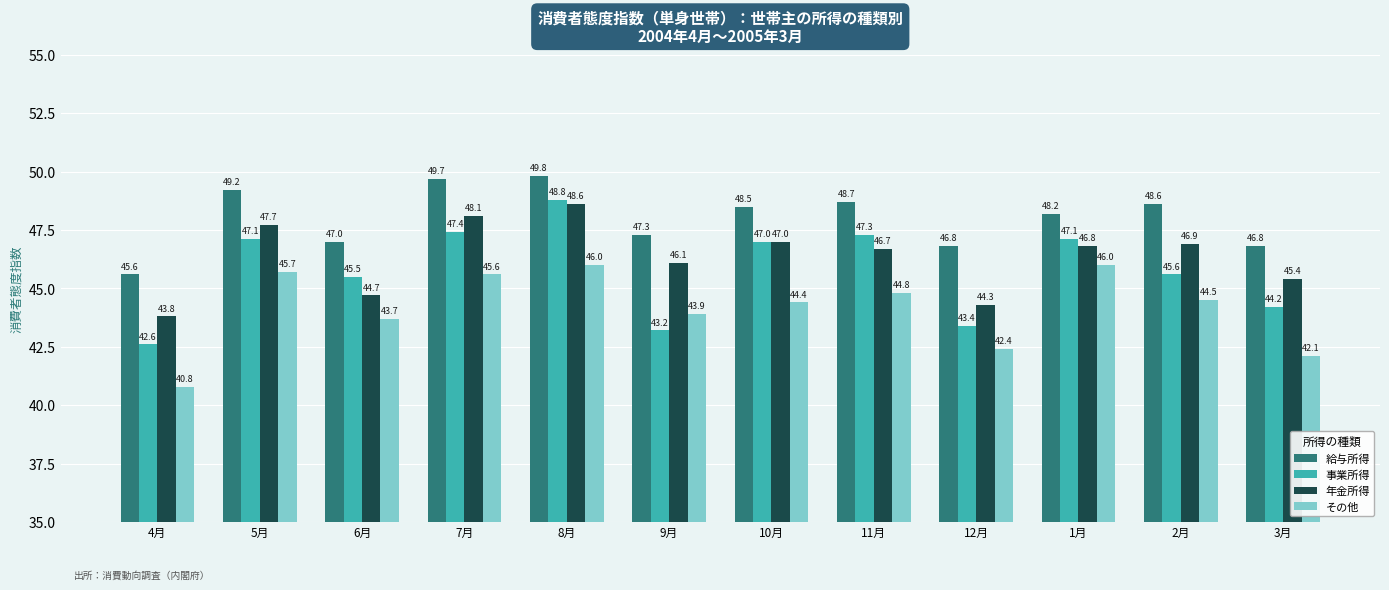

Which series has the largest total across all categories?

給与所得